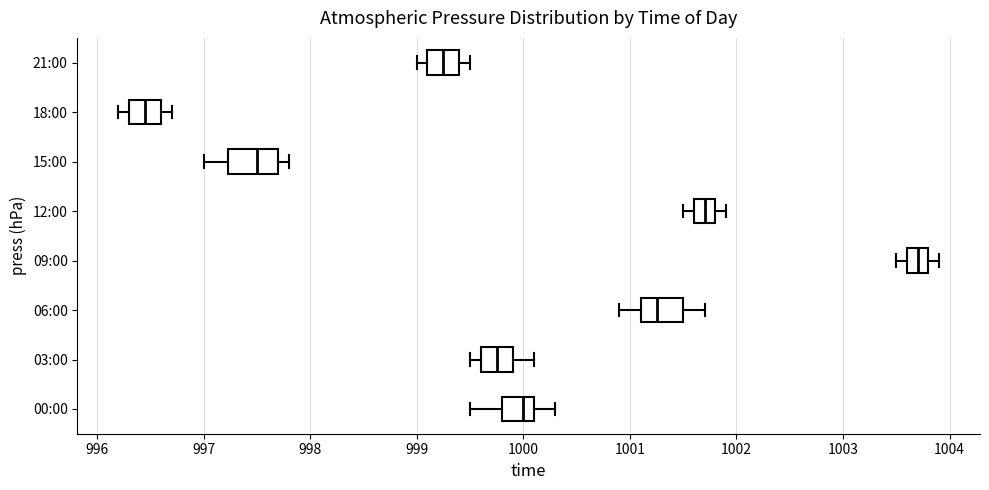

Where is the left edge of the box for 21:00 on the x-axis? The values are not printed on the chart, so give them approximately, as read against the axis.

999.1